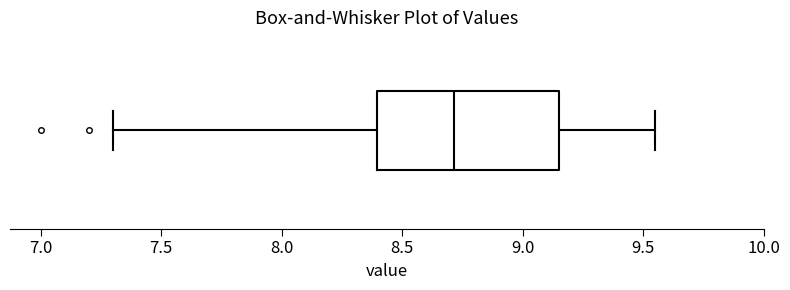

Read this box plot against the x-axis: the position of the median line, the range covered by the box, and the ends of both whiskers. The values are not printed on the chart, so give them approximately, as read against the axis.

median 8.70, box 8.40 to 9.15, whiskers 7.30 to 9.55